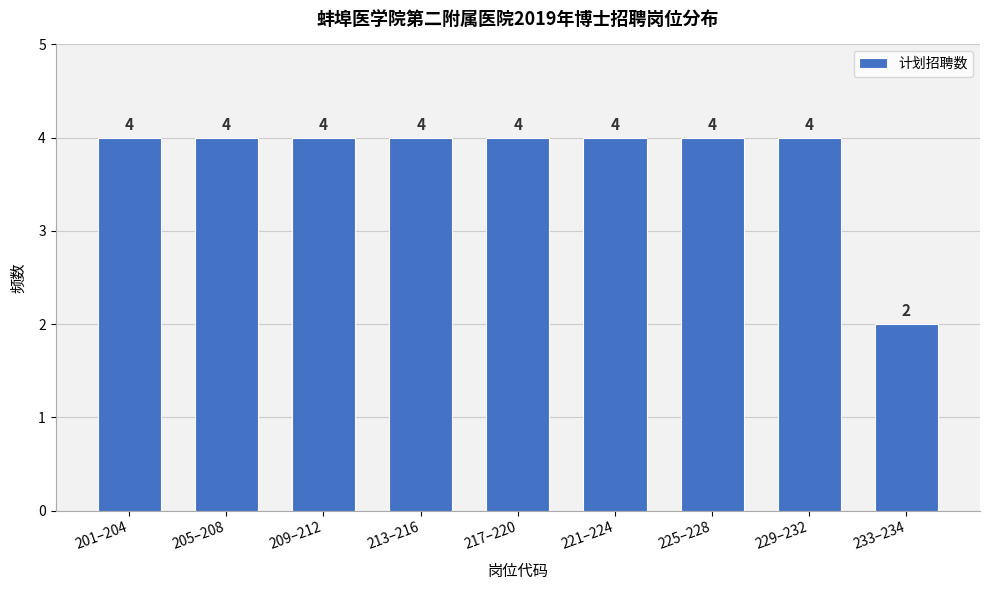

Reading left to right, transcribe all the data shown in this chart.

4	4	4	4	4	4	4	4	2